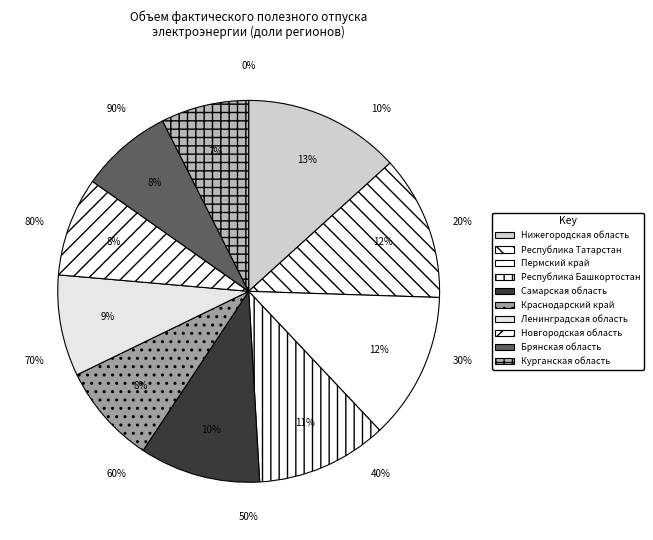

Is Новгородская область the majority of the pie?

No